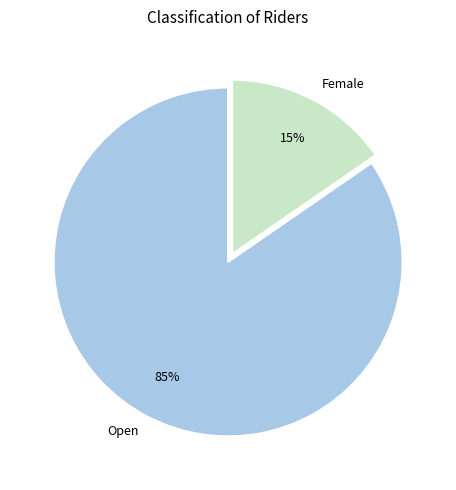

Is there a majority slice in this chart?

Yes